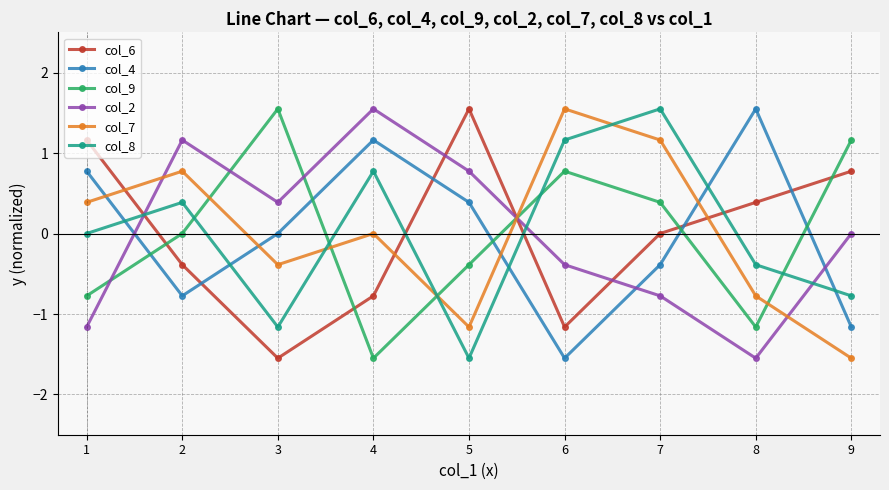

What is the minimum value shown in the chart?

-1.5